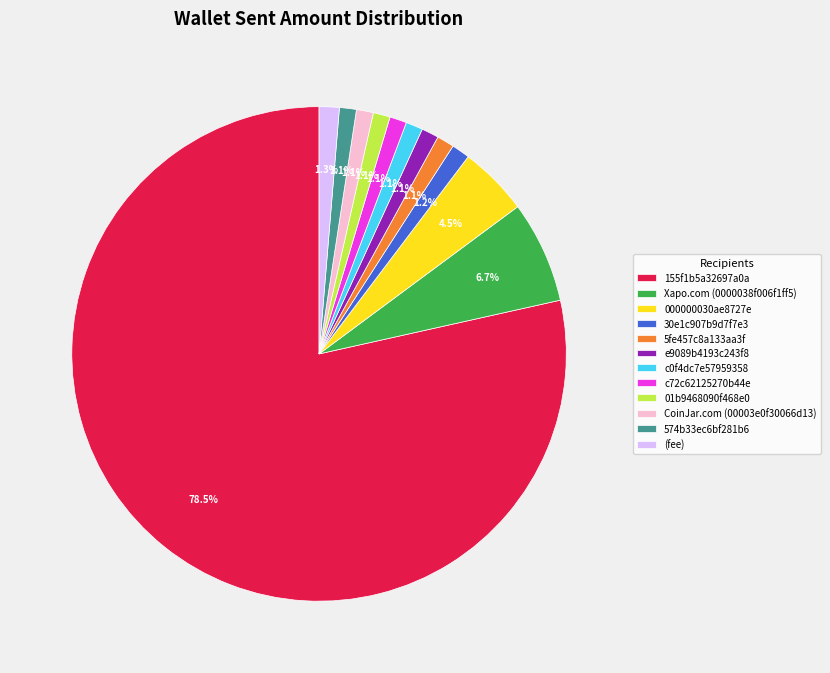

To the nearest percent, what is the combined percentage of 155f1b5a32697a0a and 30e1c907b9d7f7e3?

80%